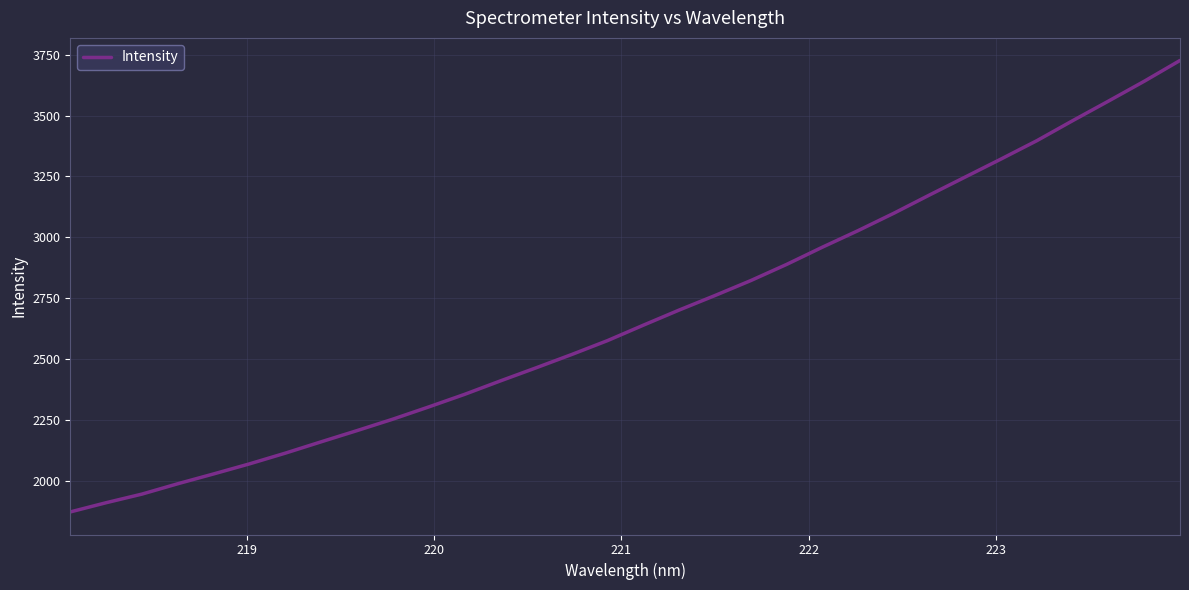

What is the greatest value displayed?

3726.6